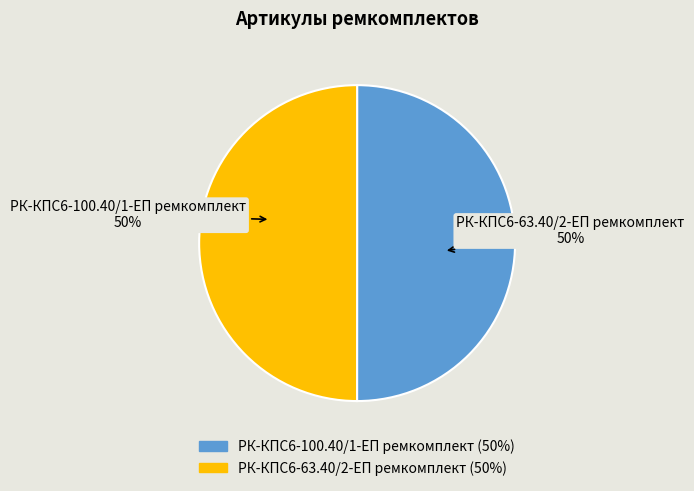

What is the ratio of the value at РК-КПС6-100.40/1-ЕП ремкомплект to the value at РК-КПС6-63.40/2-ЕП ремкомплект?

1.0